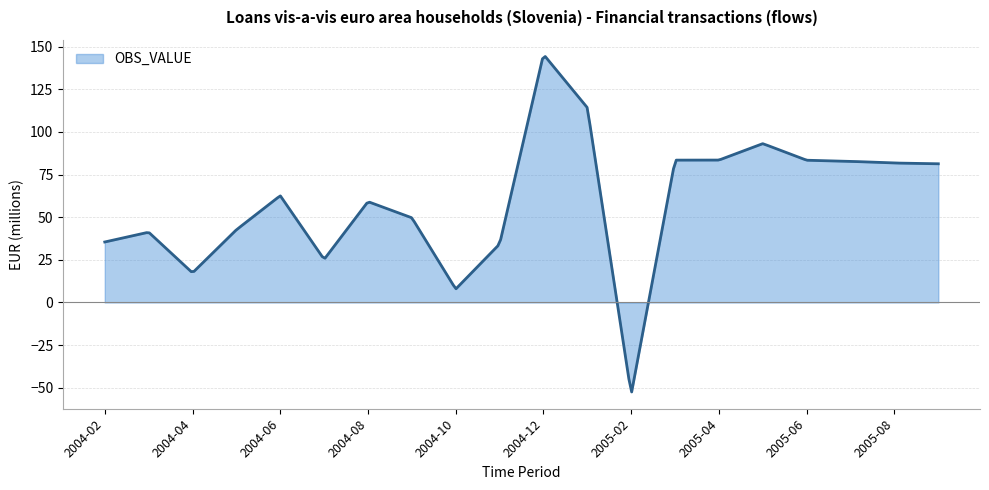

What is the difference between the maximum and minimum values?

196.7